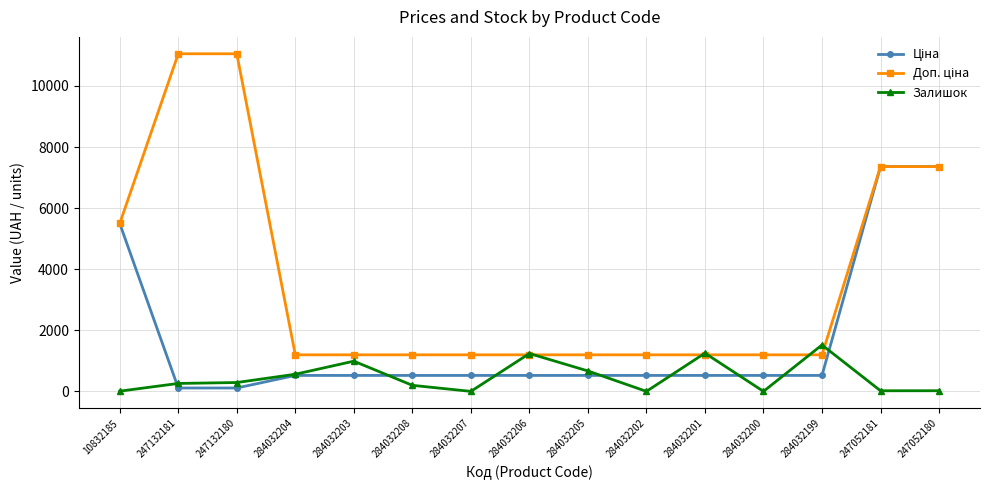

Is it true that Залишок equals 1097.2 at 284032205?

False